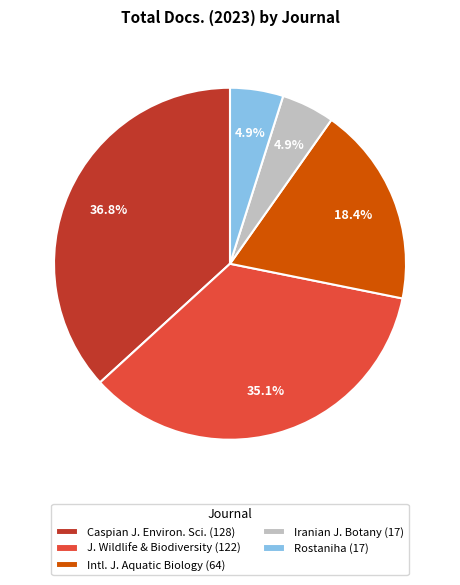

What is the largest slice in the pie chart?

Caspian J. Environ. Sci. (128)